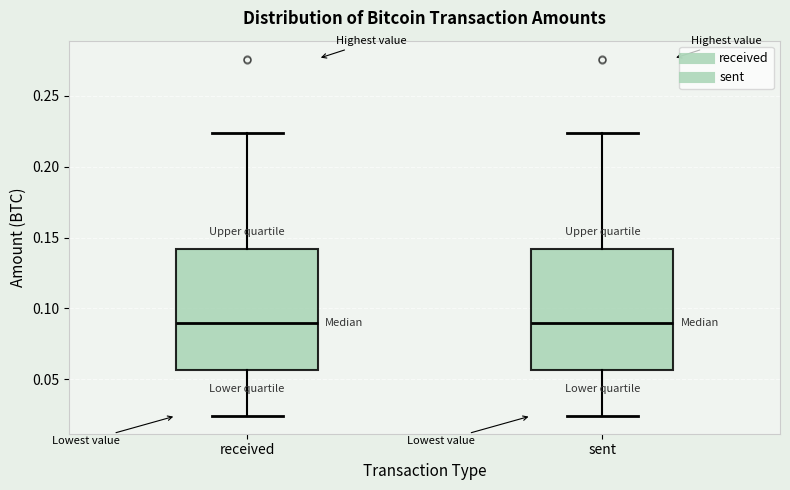

Where is the lower edge of the box for sent on the y-axis? The values are not printed on the chart, so give them approximately, as read against the axis.

0.055